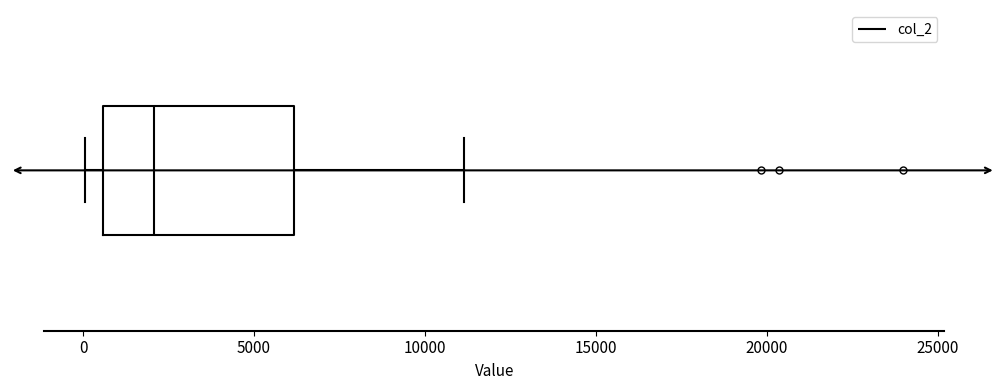

Where is the left edge of the box on the x-axis? The values are not printed on the chart, so give them approximately, as read against the axis.

500